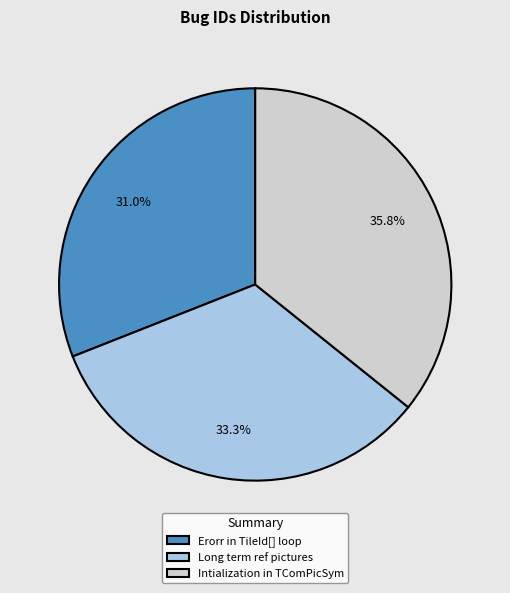

How many slices are in this pie chart?

3